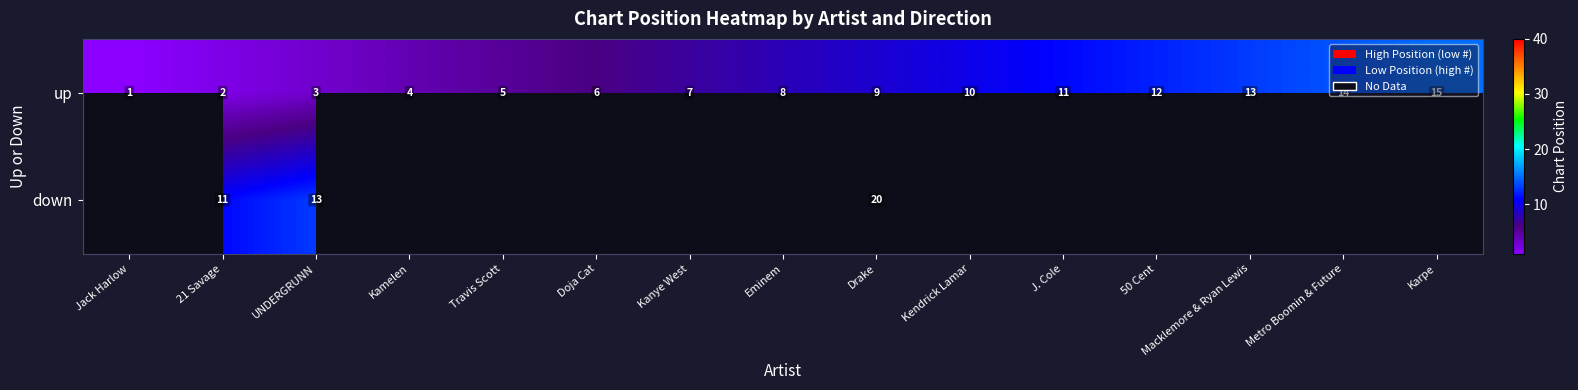

What is the sum of all up values?

120